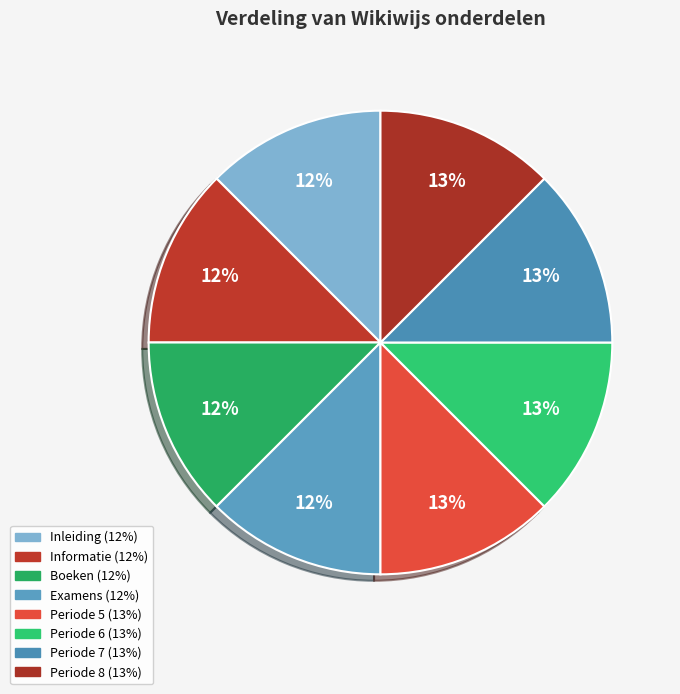

Does Periode 6 represent more than half of the total?

No